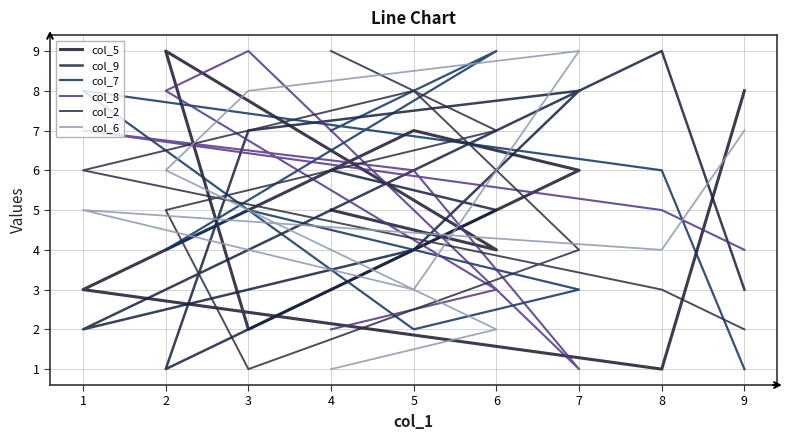

At which category is the sum across all series the highest?

2